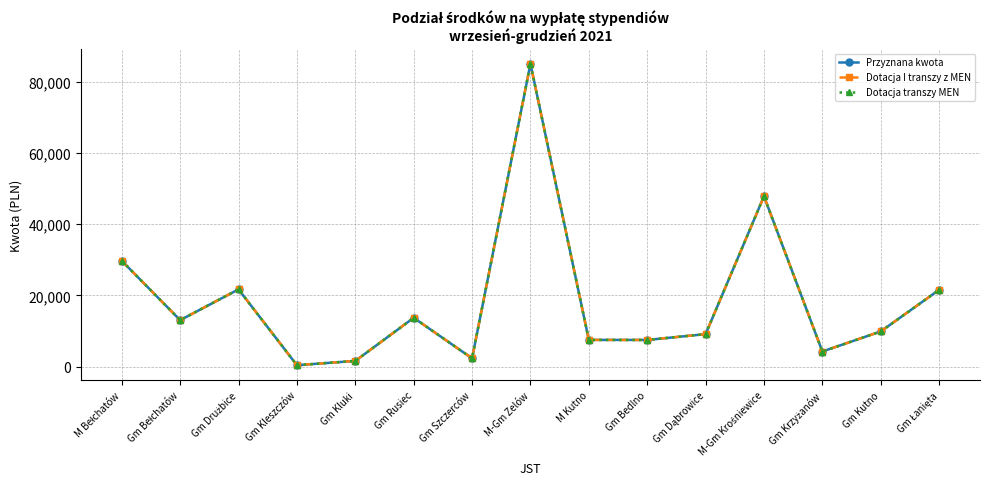

True or false: Dotacja I transzy z MEN and Dotacja transzy MEN cross at least once.

False